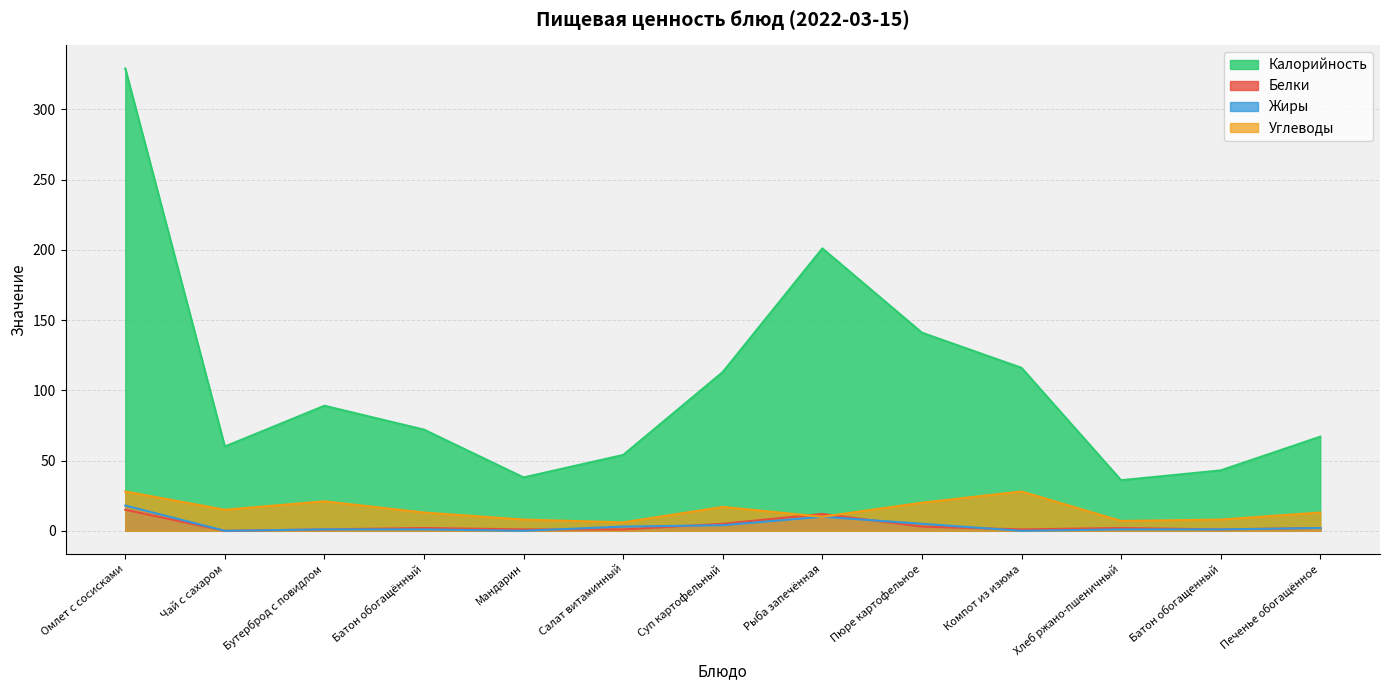

What is the sum of all Белки values?

46